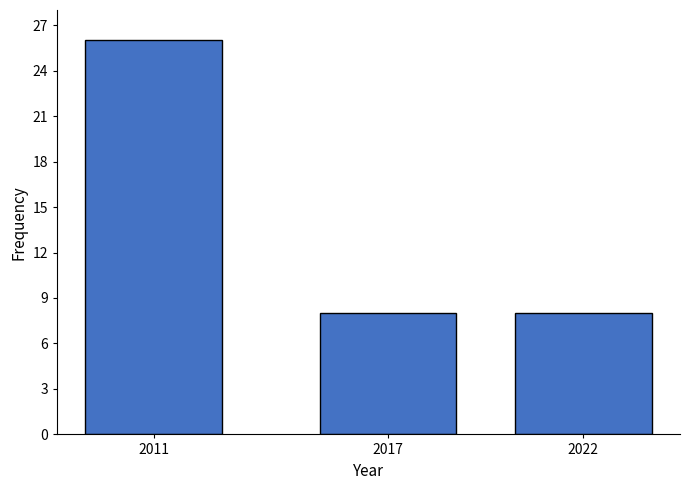

Reading left to right, what are all the values shown in this chart?

2011=26	2017=8	2022=8